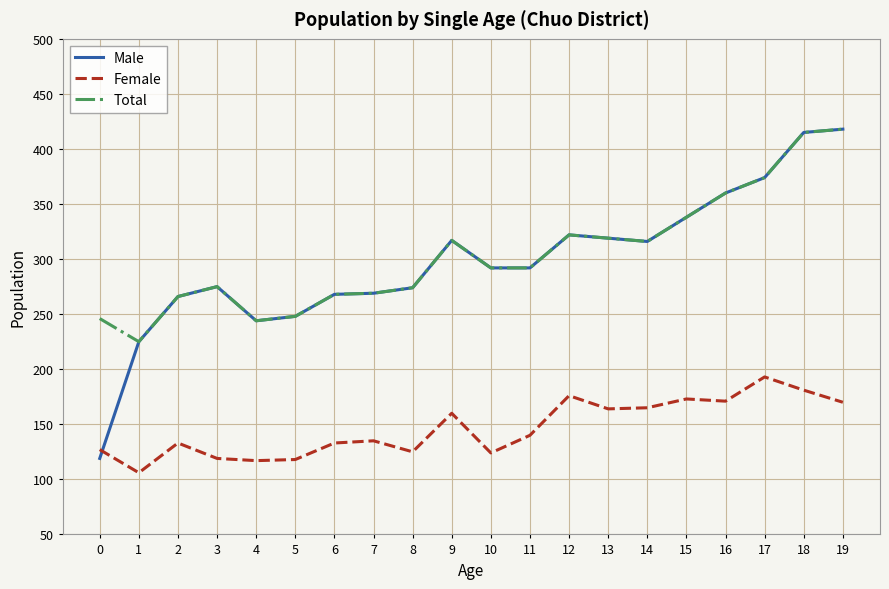

Which series has the largest range (max minus min)?

Male